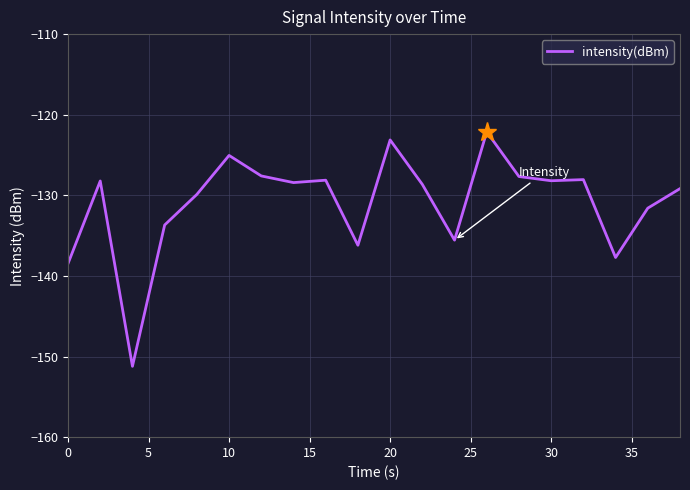

What is the greatest value displayed?

-122.1